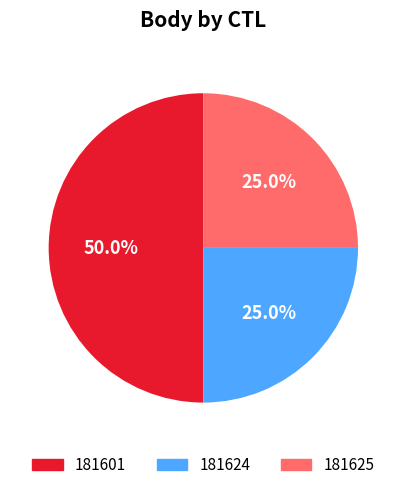

How many segments does this pie chart have?

3